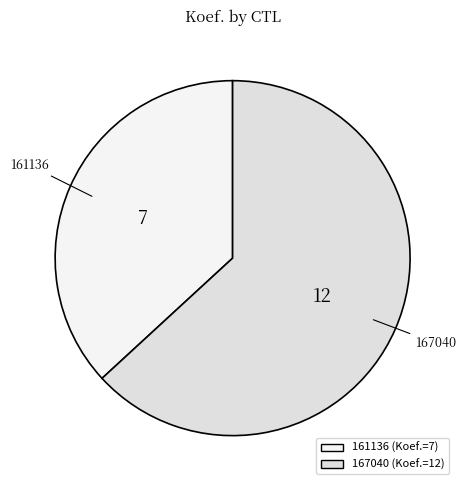

Combined, do 167040 and 161136 account for over 50%?

Yes